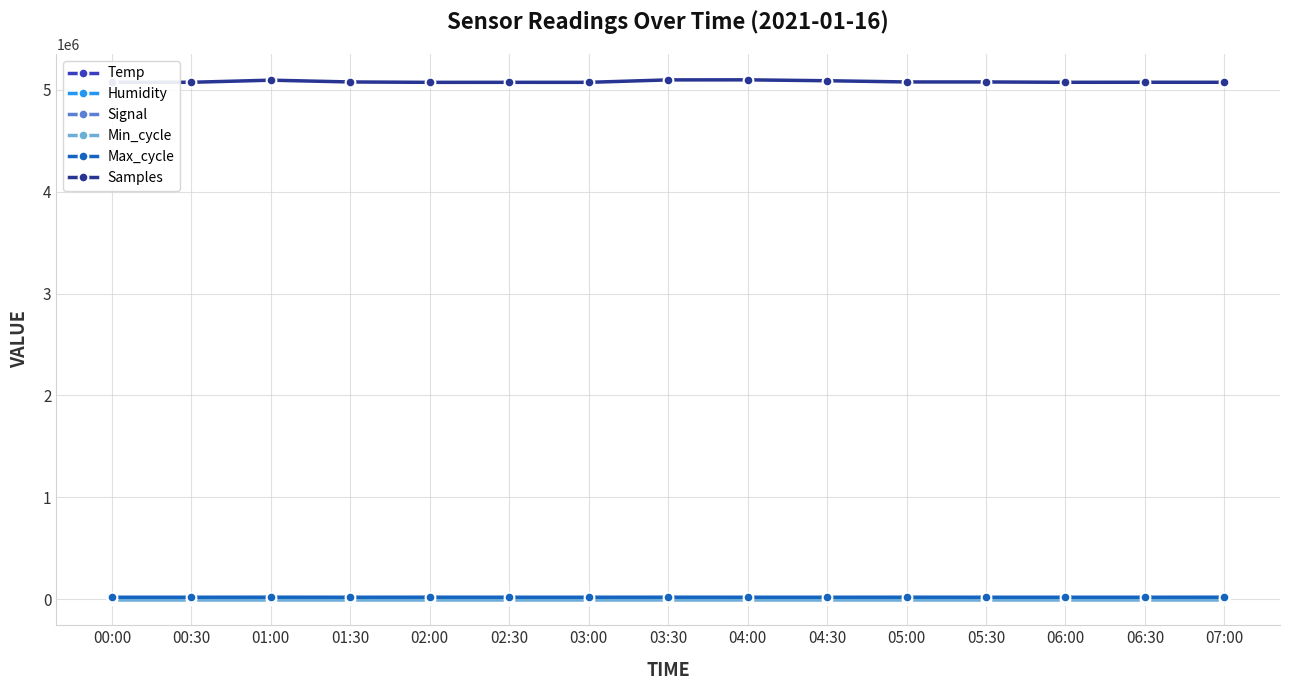

How many series are shown in this chart?

6